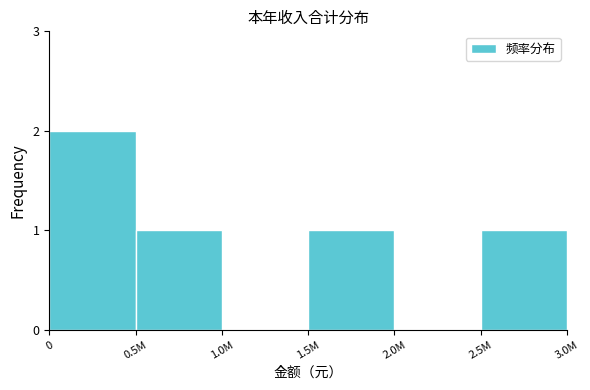

Reading right to left, list all the values displayed in this chart.

2.5M=1	2.0M=0	1.5M=1	1.0M=0	0.5M=1	0=2